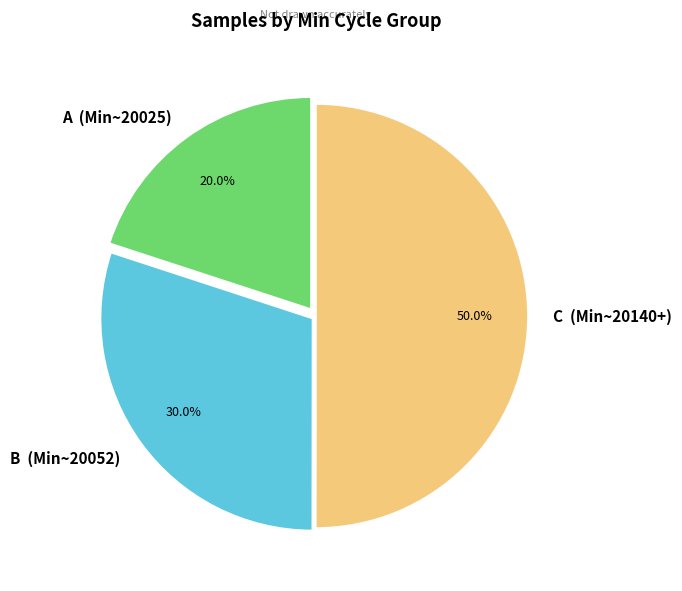

Rank the categories by value from lowest to highest.

A (Min~20025), B (Min~20052), C (Min~20140+)